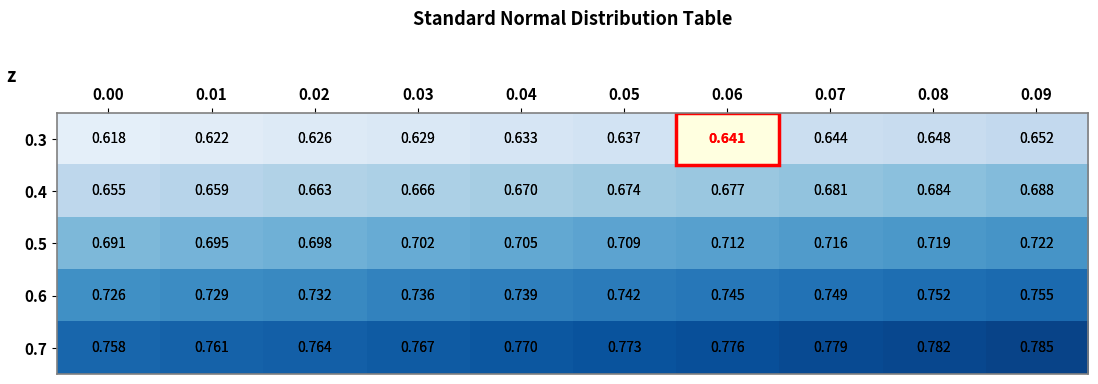

What is the sum of all 0.5 values?

7.1